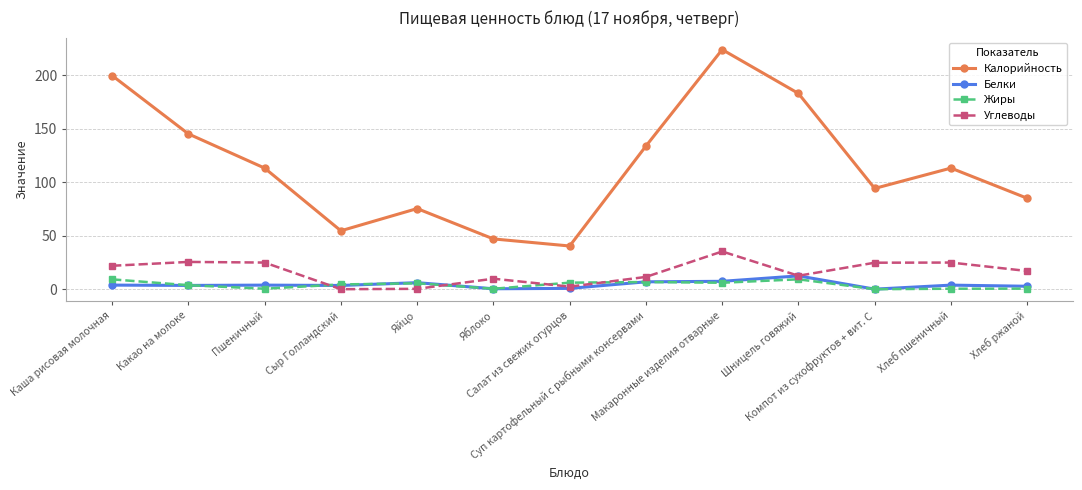

Which series has the widest spread of values?

Калорийность